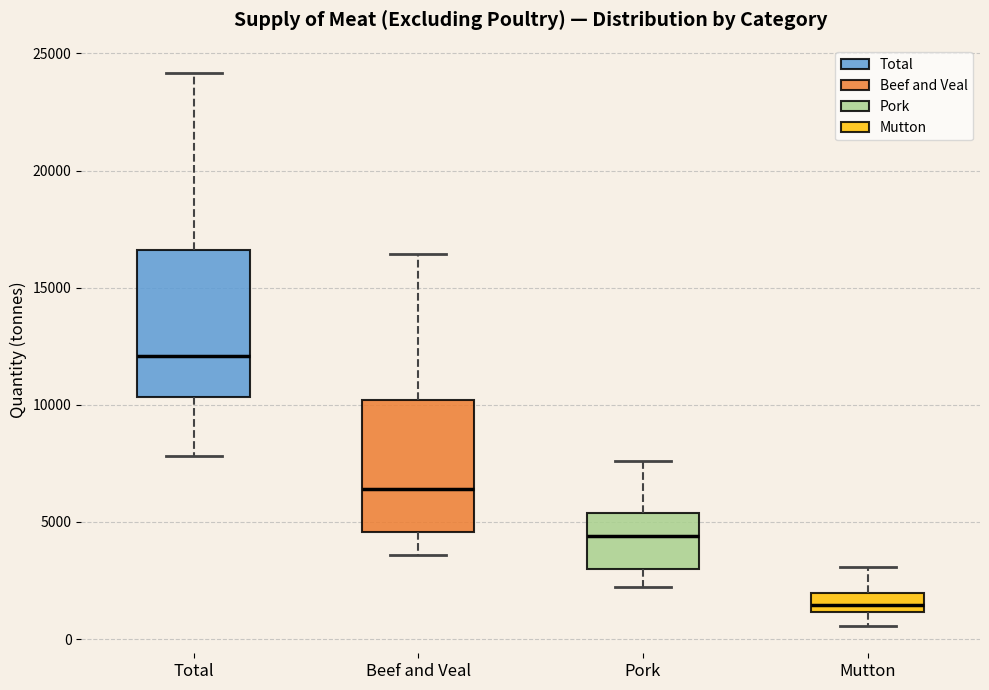

Reading left to right, read every box against the y-axis: the position of its median line, the range the box covers, and the ends of its whiskers. The values are not printed on the chart, so give them approximately, as read against the axis.

Total: median 12000, box 10500 to 16500, whiskers 8000 to 24000
Beef and Veal: median 6500, box 4500 to 10000, whiskers 3500 to 16500
Pork: median 4500, box 3000 to 5500, whiskers 2000 to 7500
Mutton: median 1500, box 1000 to 2000, whiskers 500 to 3000